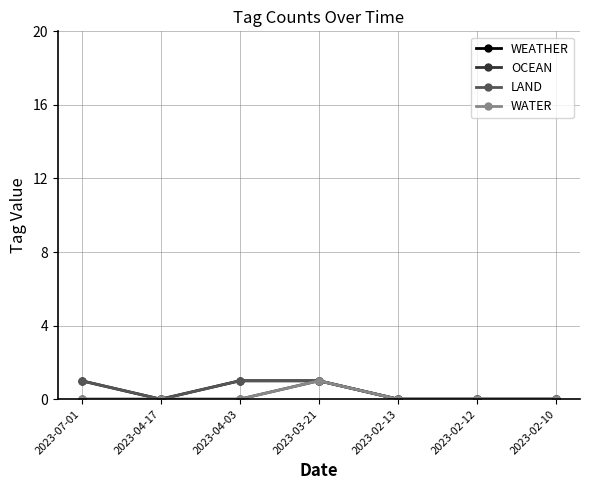

Is it true that OCEAN equals 0 at 2023-04-17?

True